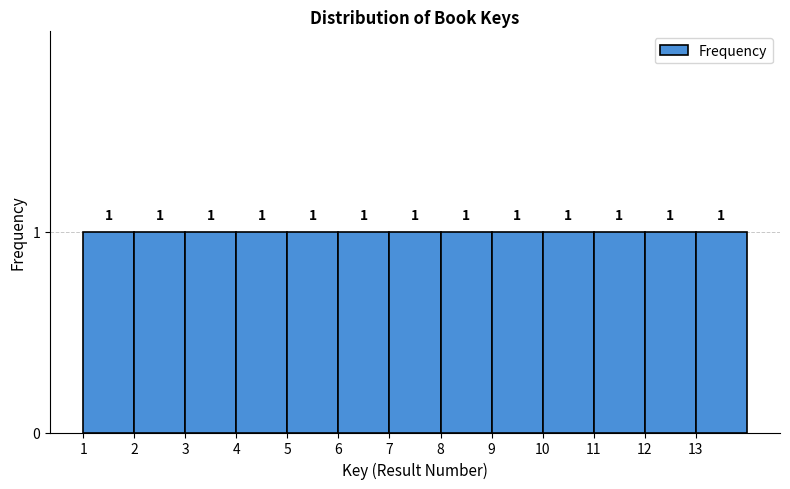

Reading left to right, list every bar in this chart as the range it spans on the x-axis followed by its height.

1 to 2: 1
2 to 3: 1
3 to 4: 1
4 to 5: 1
5 to 6: 1
6 to 7: 1
7 to 8: 1
8 to 9: 1
9 to 10: 1
10 to 11: 1
11 to 12: 1
12 to 13: 1
13 to 14: 1